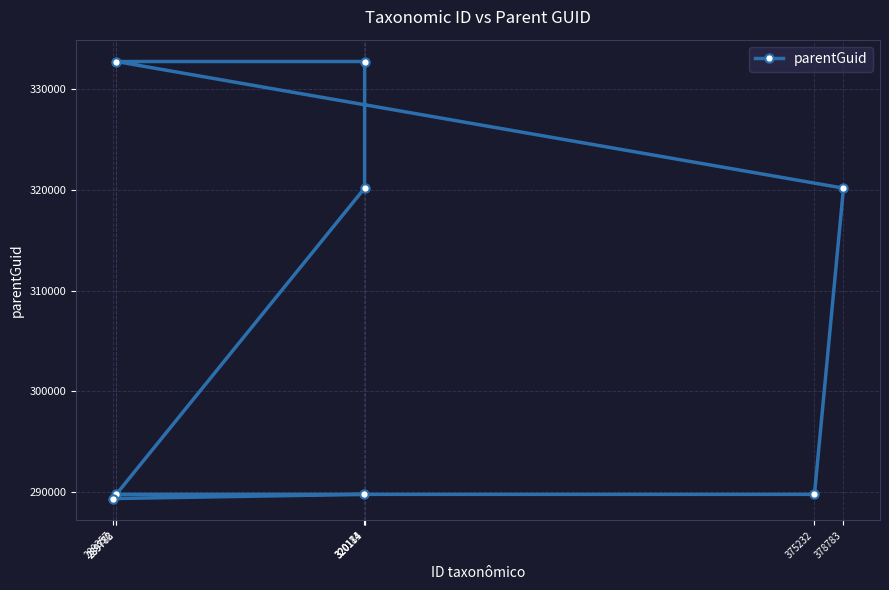

Between 320114 and 289357, which is larger?

320114